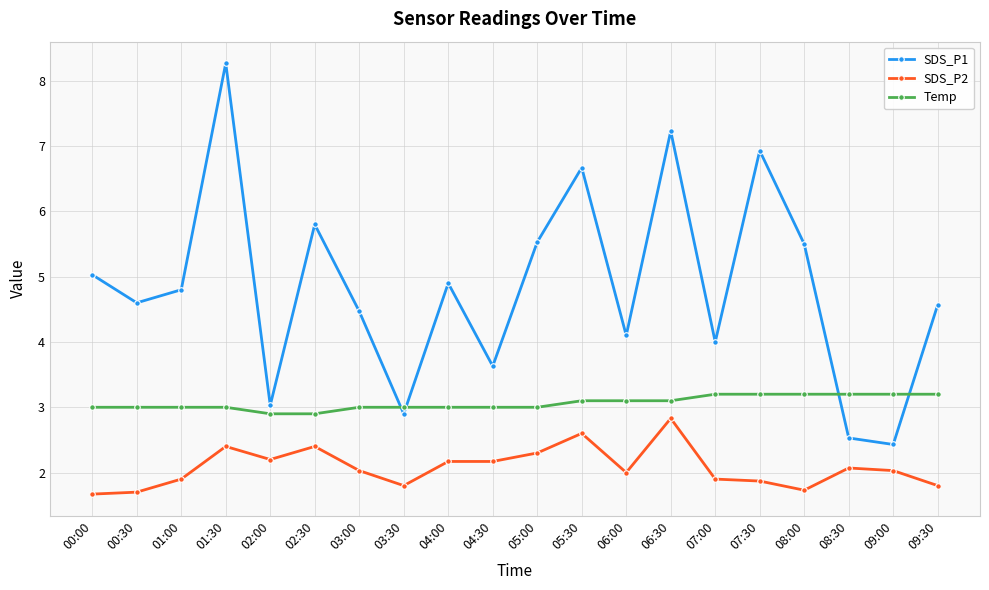

Which series has the largest range (max minus min)?

SDS_P1